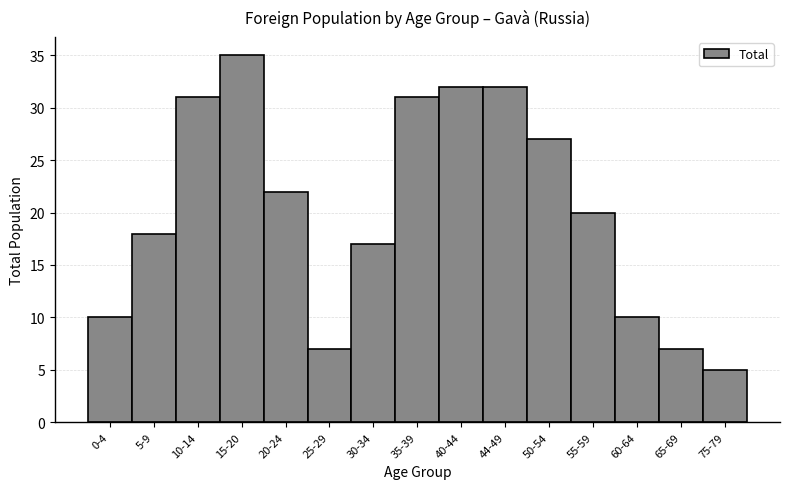

Reading left to right, extract all data points from this chart.

0-4=10	5-9=18	10-14=31	15-20=35	20-24=22	25-29=7	30-34=17	35-39=31	40-44=32	44-49=32	50-54=27	55-59=20	60-64=10	65-69=7	75-79=5